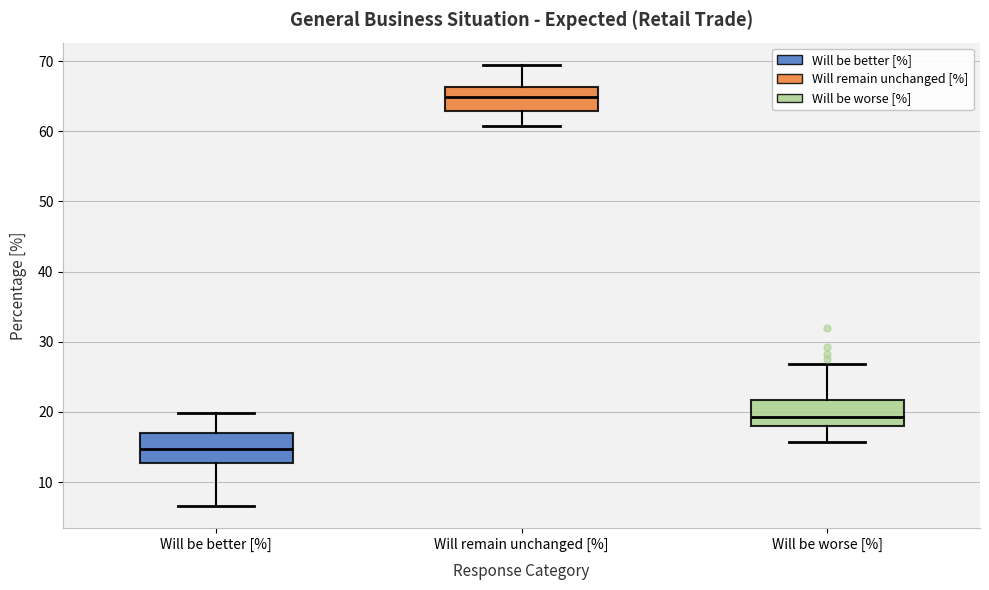

Which box's median line is the lowest?

Will be better [%]